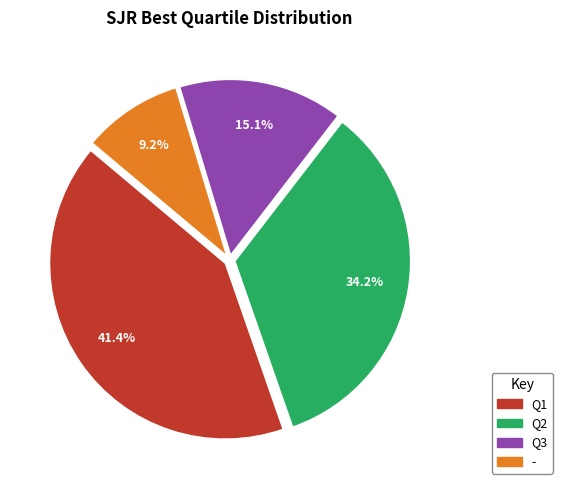

Is it true that Q1 is 41% of the pie?

True